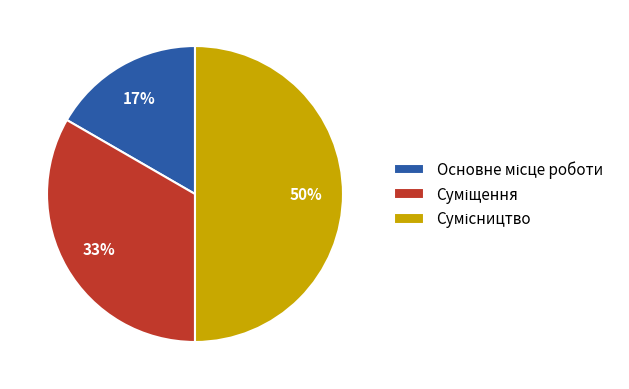

To the nearest percent, what is the average slice percentage?

33%